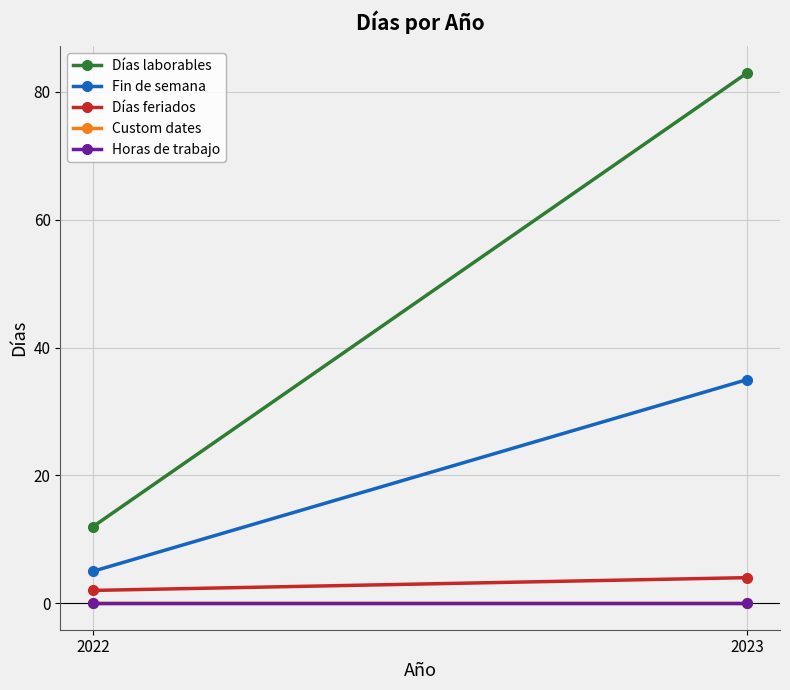

What is the spread (max minus min) of values at 2023?

83